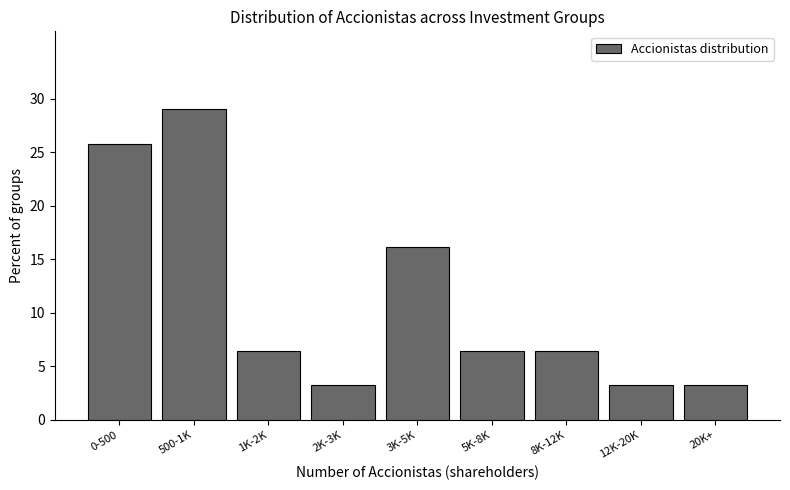

Reading left to right, transcribe all the data shown in this chart.

0-500=25.8	500-1K=29.0	1K-2K=6.5	2K-3K=3.2	3K-5K=16.1	5K-8K=6.5	8K-12K=6.5	12K-20K=3.2	20K+=3.2